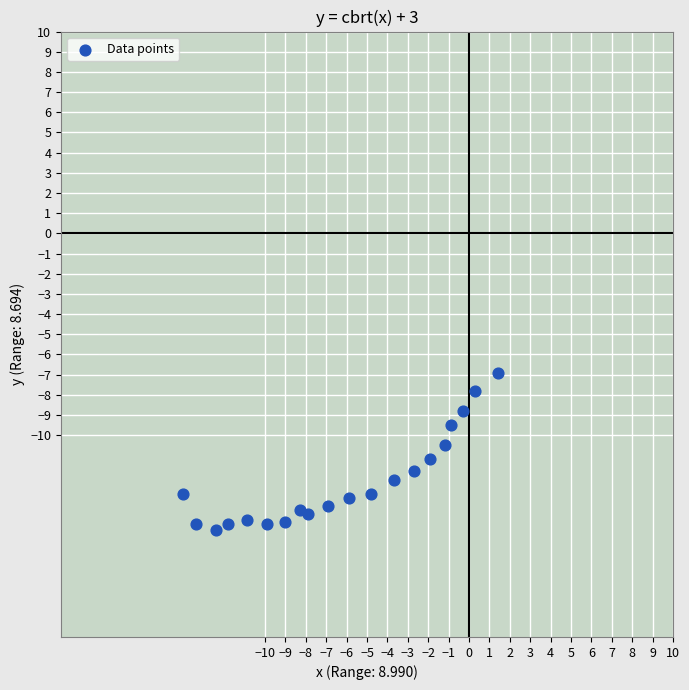

What is the range of X values (max minus min)?

15.4